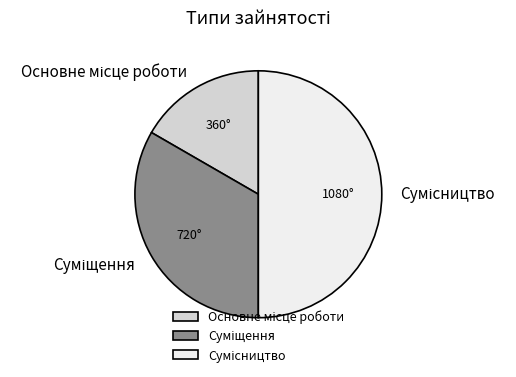

To the nearest percent, what is the average slice percentage?

33%